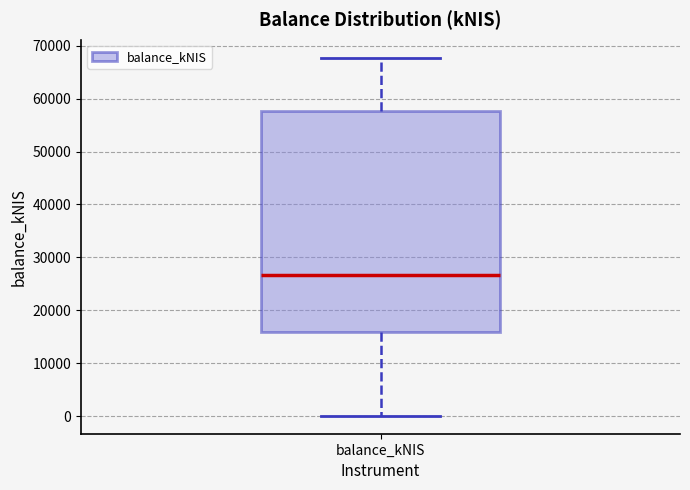

Read this box plot against the y-axis: the position of the median line, the range covered by the box, and the ends of both whiskers. The values are not printed on the chart, so give them approximately, as read against the axis.

median 27000, box 16000 to 58000, whiskers 0 to 68000